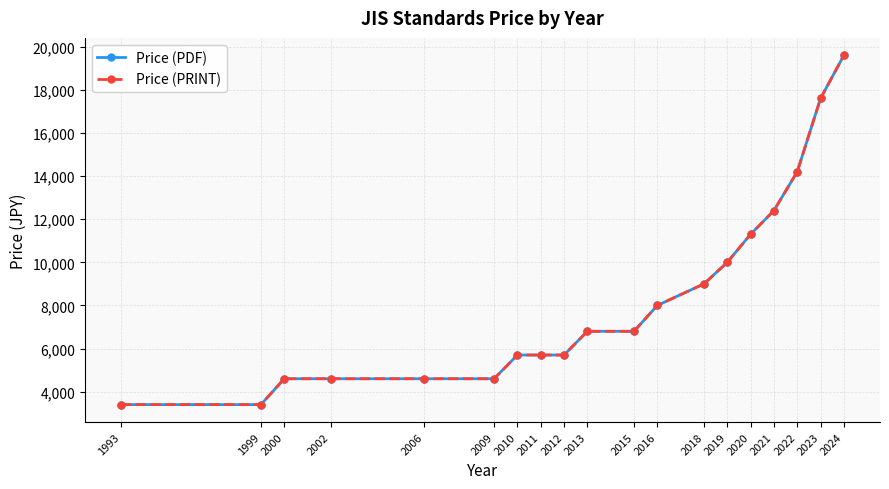

Is this an area chart (filled region under the line)?

No